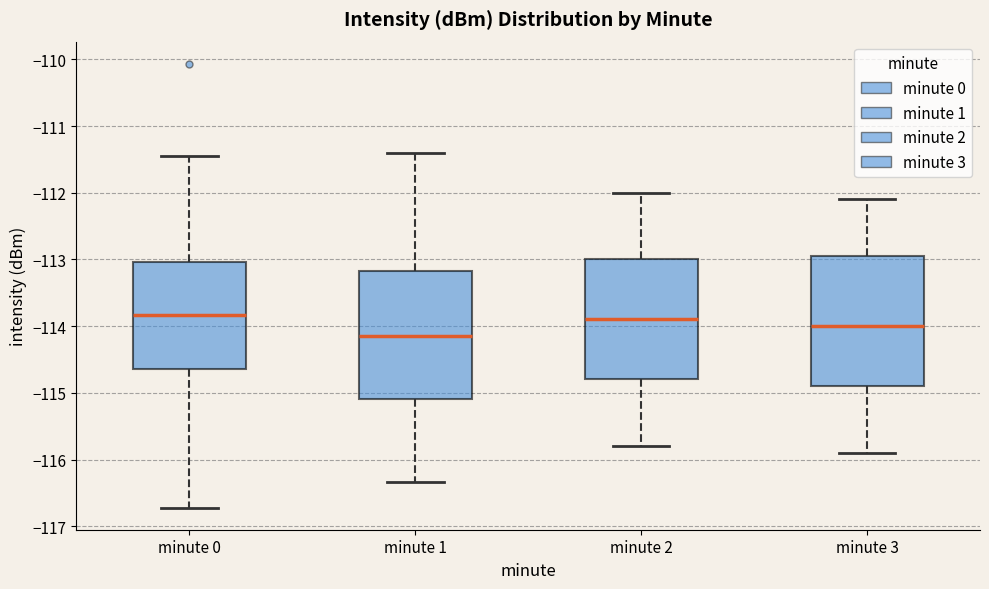

Reading left to right, transcribe this box plot: for each box, give where its median line is, the range the box spans, and where its two whiskers end, as read against the y-axis. The values are not printed on the chart, so give them approximately, as read against the axis.

minute 0: median -113.8, box -114.6 to -113.0, whiskers -116.7 to -111.5
minute 1: median -114.1, box -115.1 to -113.2, whiskers -116.3 to -111.4
minute 2: median -113.9, box -114.8 to -113.0, whiskers -115.8 to -112.0
minute 3: median -114.0, box -114.9 to -112.9, whiskers -115.9 to -112.1